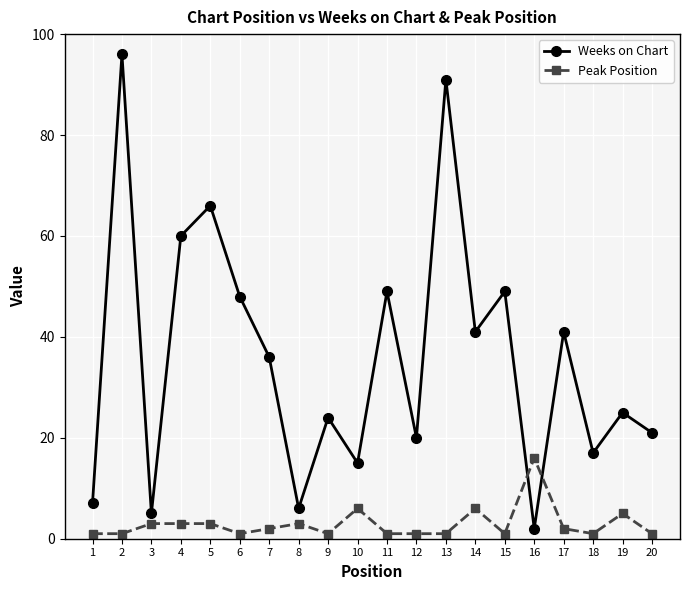

Is it true that Peak Position equals 3 at 8?

True